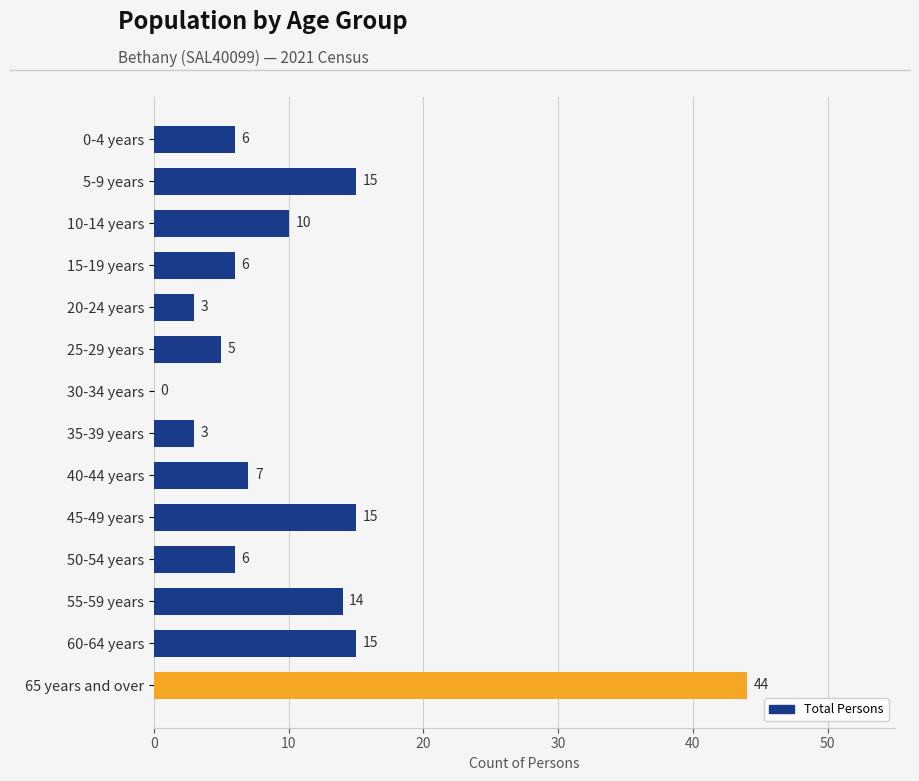

Read the value at 35-39 years.

3